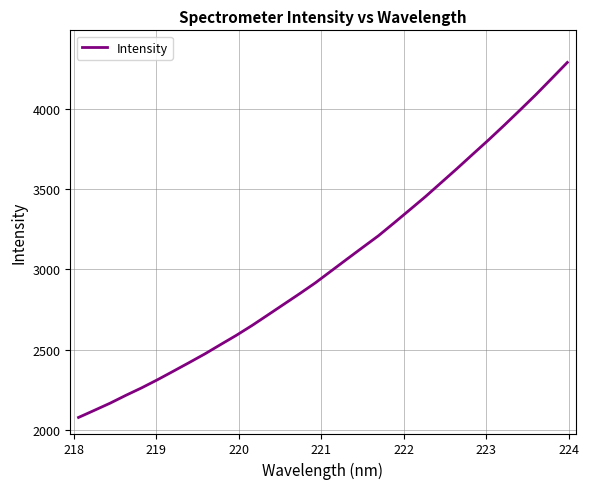

Count the number of categories in the chart.

32